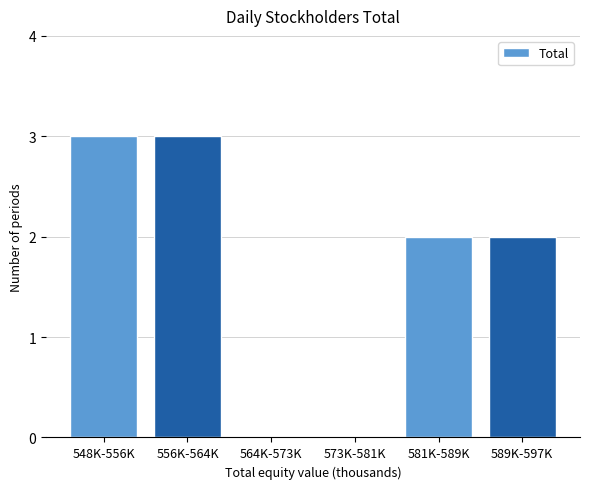

Reading left to right, what are all the values shown in this chart?

548K-556K=3	556K-564K=3	564K-573K=0	573K-581K=0	581K-589K=2	589K-597K=2